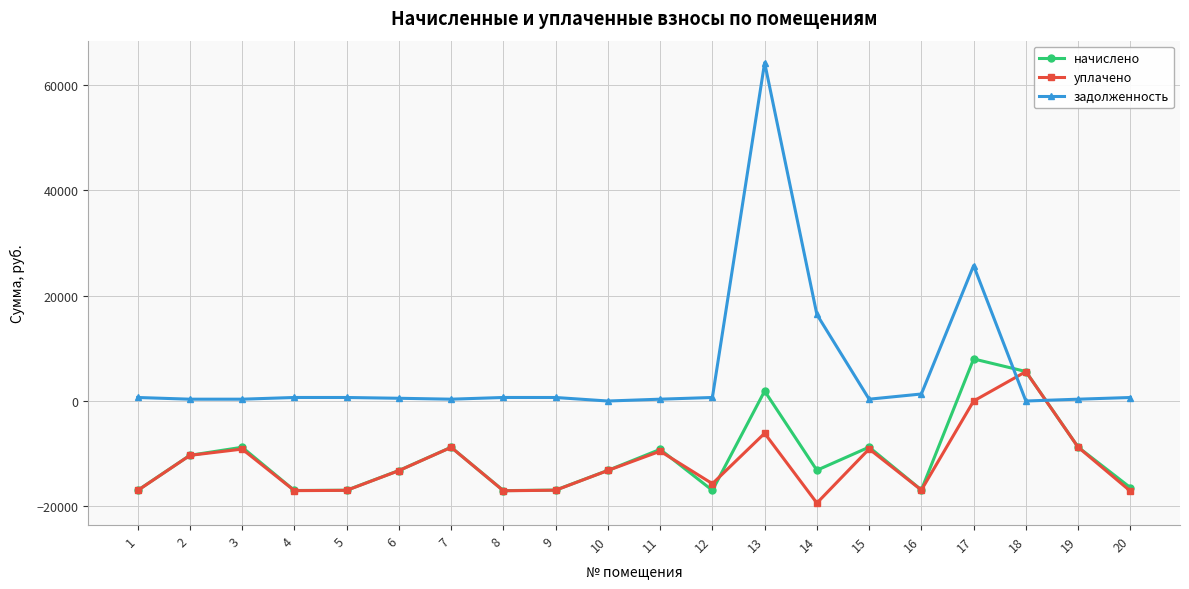

Count the number of data series in this chart.

3